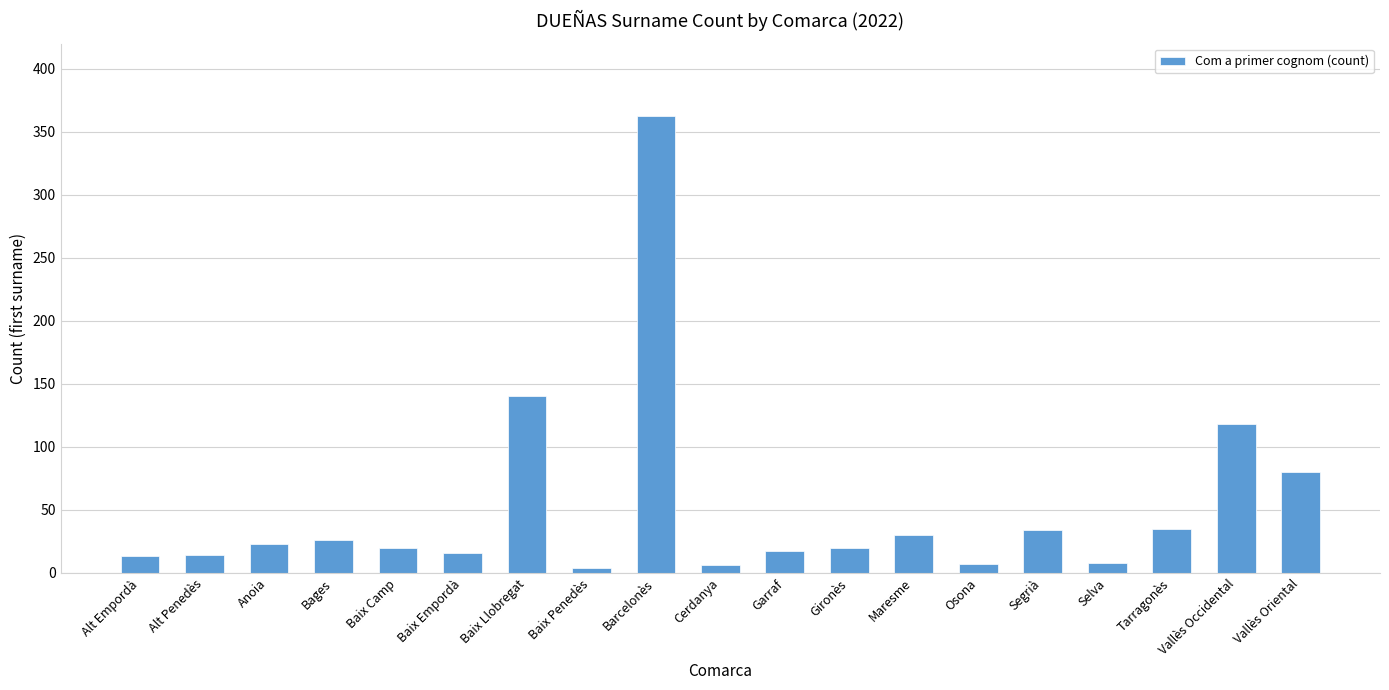

True or false: the data shows 363 at Barcelonès.

True